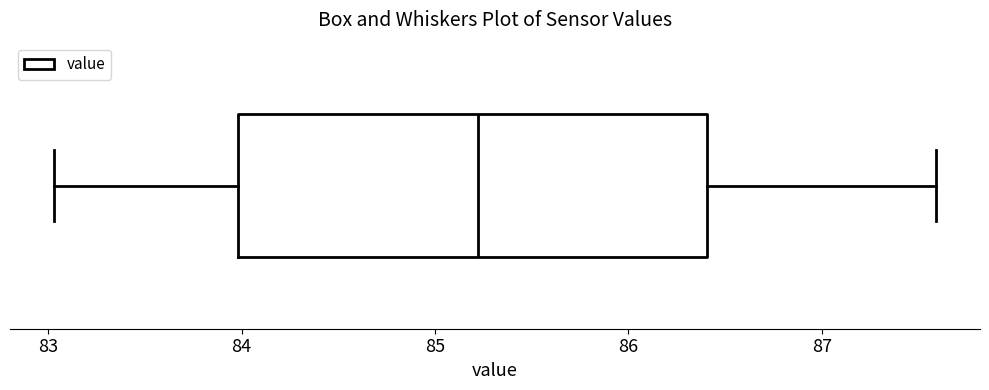

Transcribe this box plot: give where the median line is, the range the box spans, and where the two whiskers end, as read against the x-axis. The values are not printed on the chart, so give them approximately, as read against the axis.

median 85.2, box 84.0 to 86.4, whiskers 83.0 to 87.6